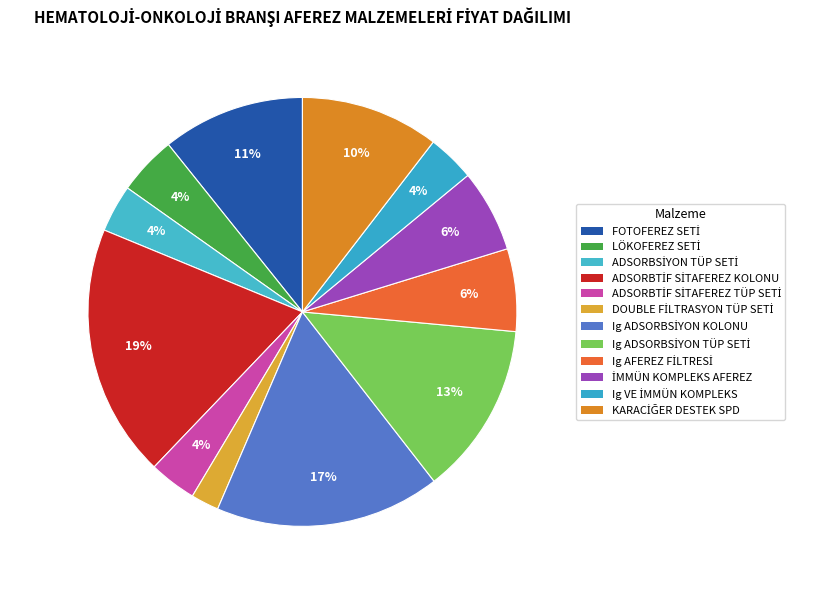

To the nearest percent, what is the difference between the FOTOFEREZ SETİ and Ig ADSORBSİYON TÜP SETİ slice percentages?

2%